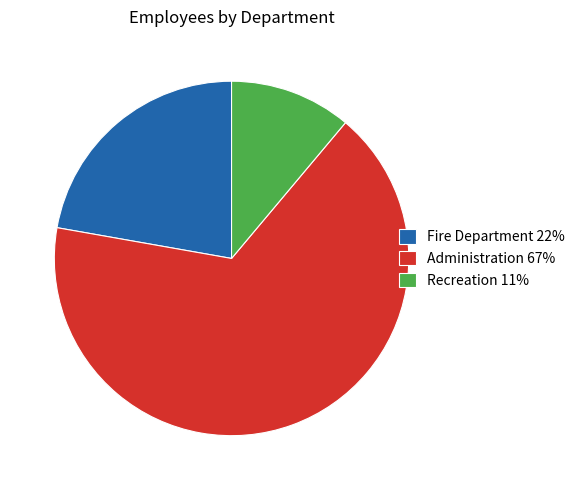

Which has a higher value, Administration 67% or Fire Department 22%?

Administration 67%